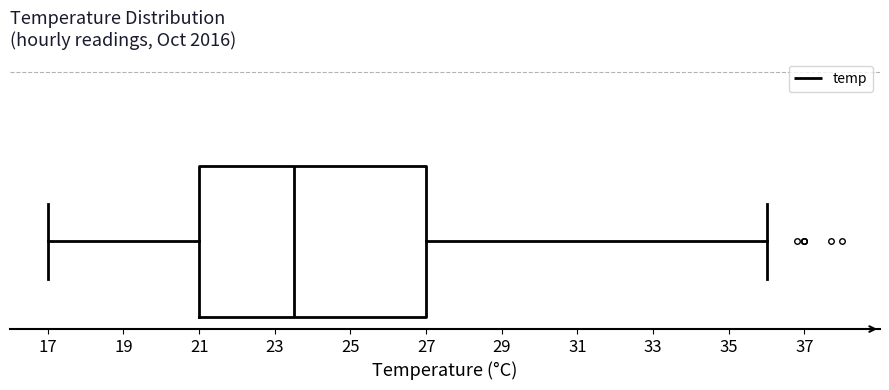

Where is the left edge of the box on the x-axis? The values are not printed on the chart, so give them approximately, as read against the axis.

21.0